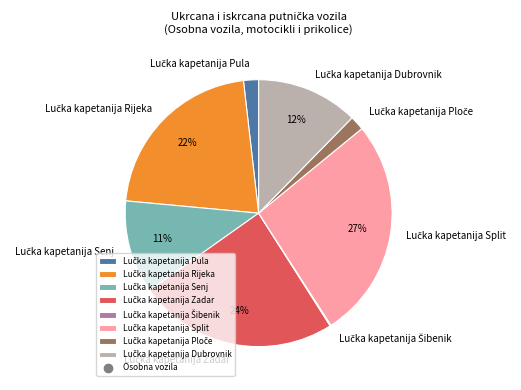

To the nearest percent, what is the difference between the largest and smallest slice percentages?

27%